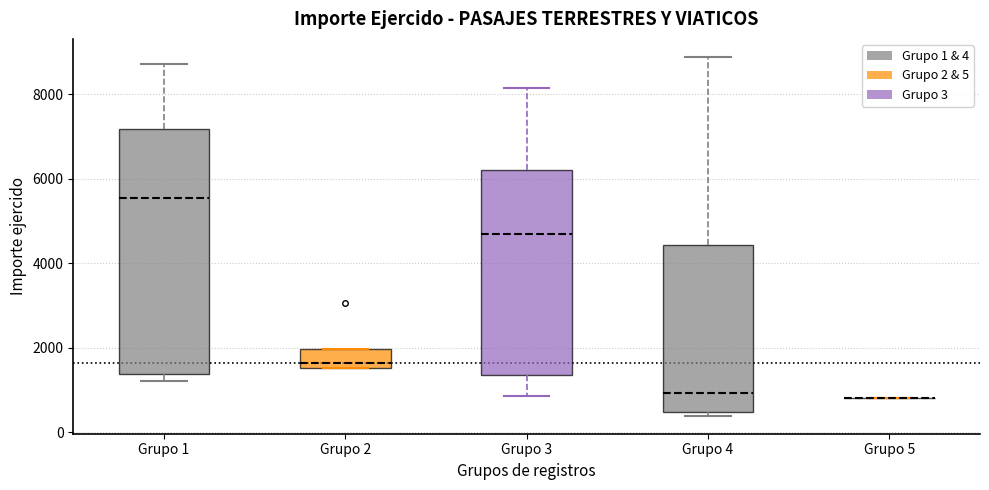

Where is the lower edge of the box for Grupo 2 on the y-axis? The values are not printed on the chart, so give them approximately, as read against the axis.

1600